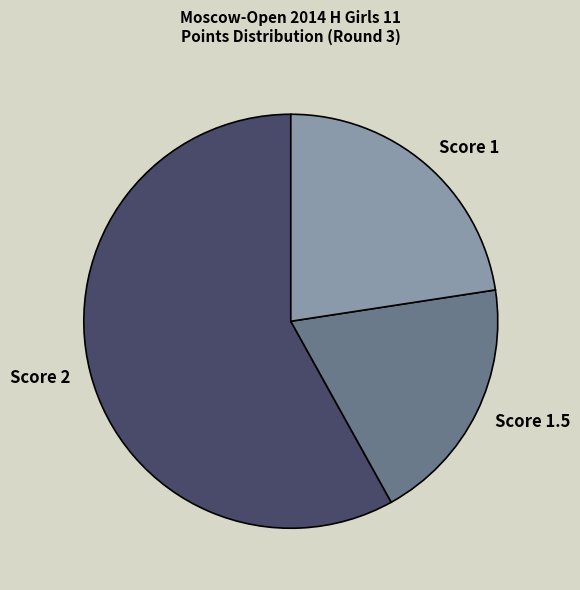

Which category has the biggest portion of the pie?

Score 2